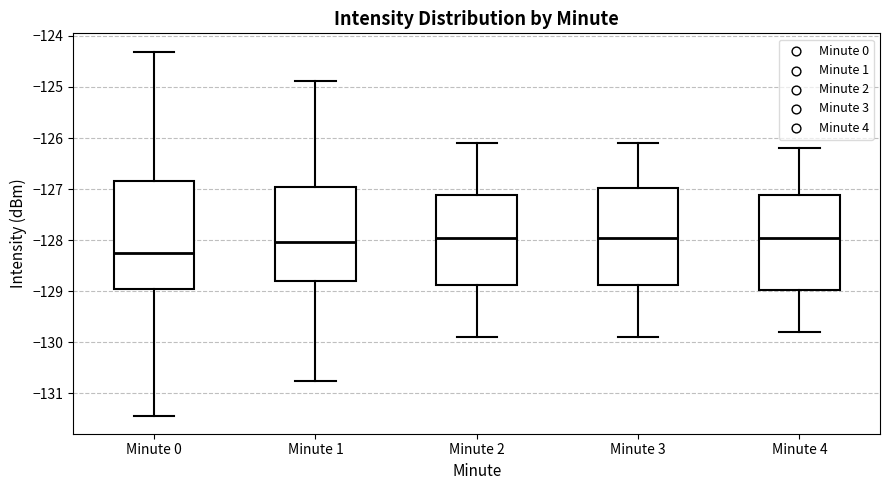

Where is the upper edge of the box for Minute 2 on the y-axis? The values are not printed on the chart, so give them approximately, as read against the axis.

-127.1